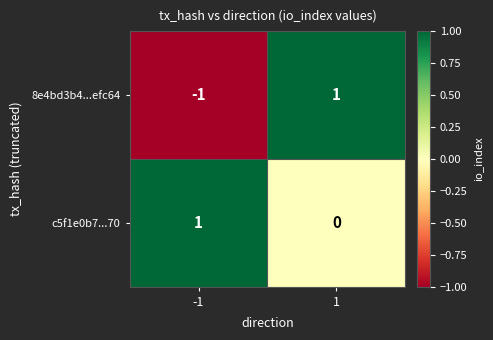

What is the greatest value displayed?

1